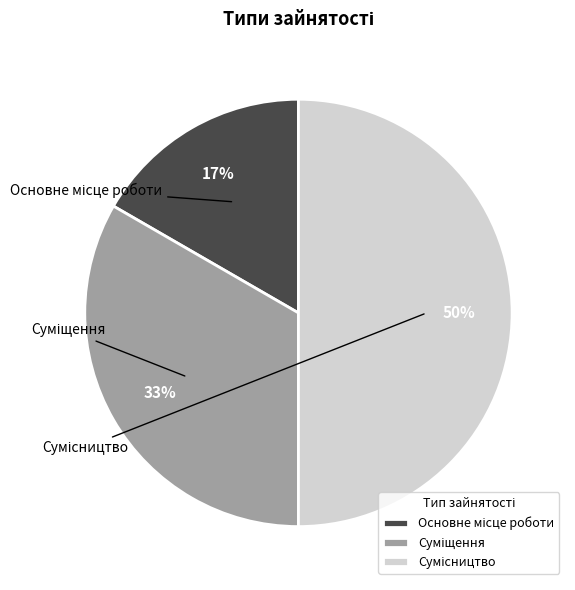

To the nearest percent, what is the difference between the largest and smallest slice percentages?

33%